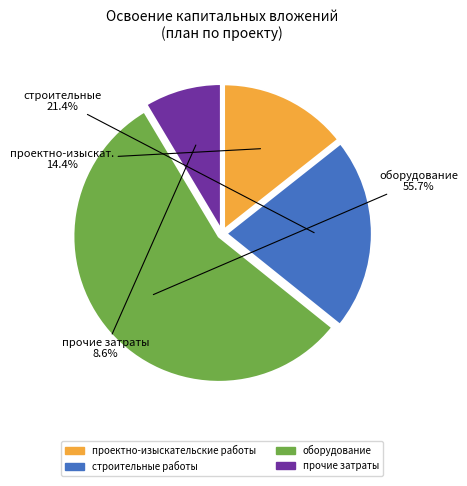

Combined, do оборудование and прочие затраты account for over 50%?

Yes